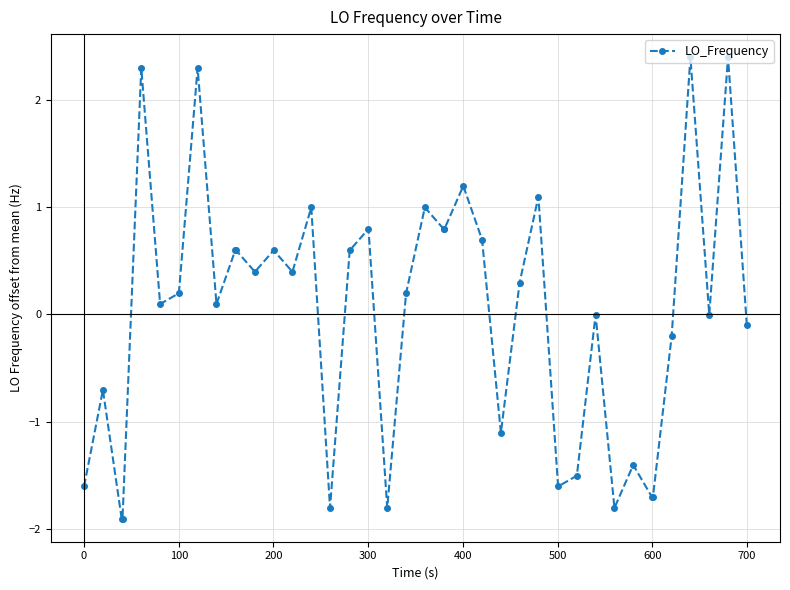

Count the number of categories in the chart.

40